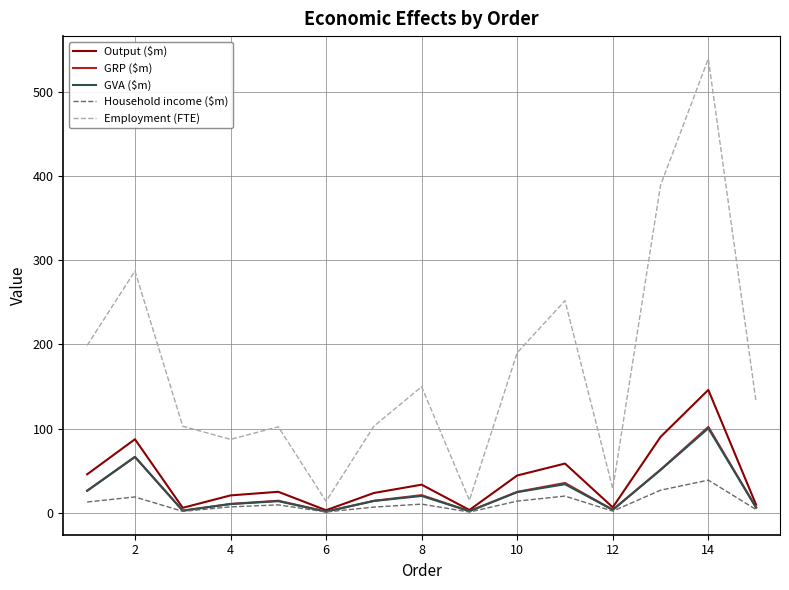

What is the average value of the GVA ($m) series?

25.2